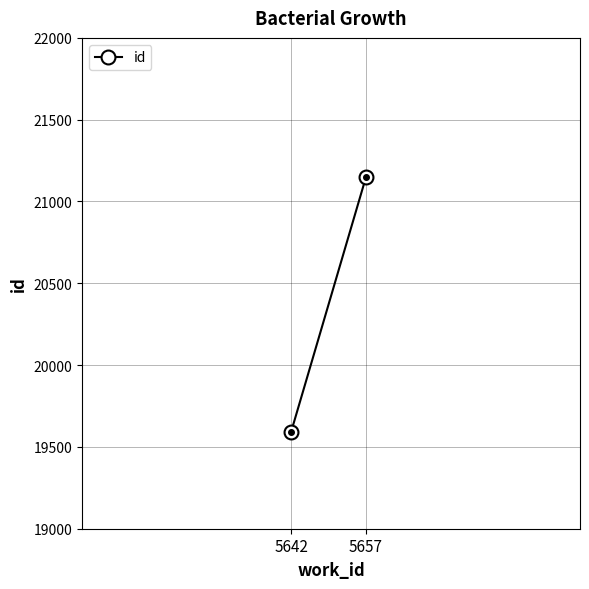

Which category has the highest value across all series?

5657